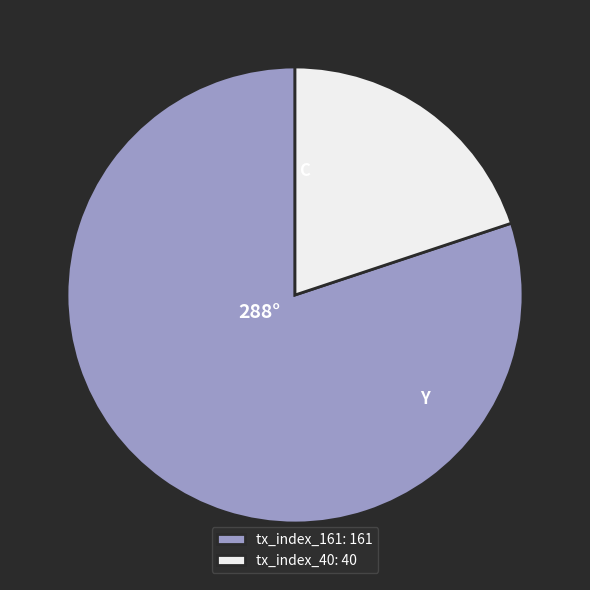

Rank the categories by value from highest to lowest.

tx_index_161, tx_index_40